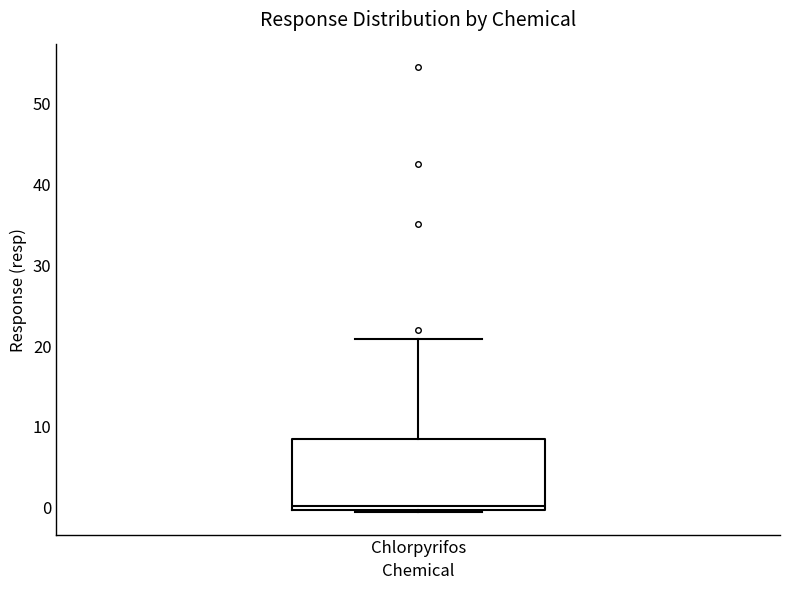

Where does the upper whisker of the box for Chlorpyrifos end on the y-axis? The values are not printed on the chart, so give them approximately, as read against the axis.

21